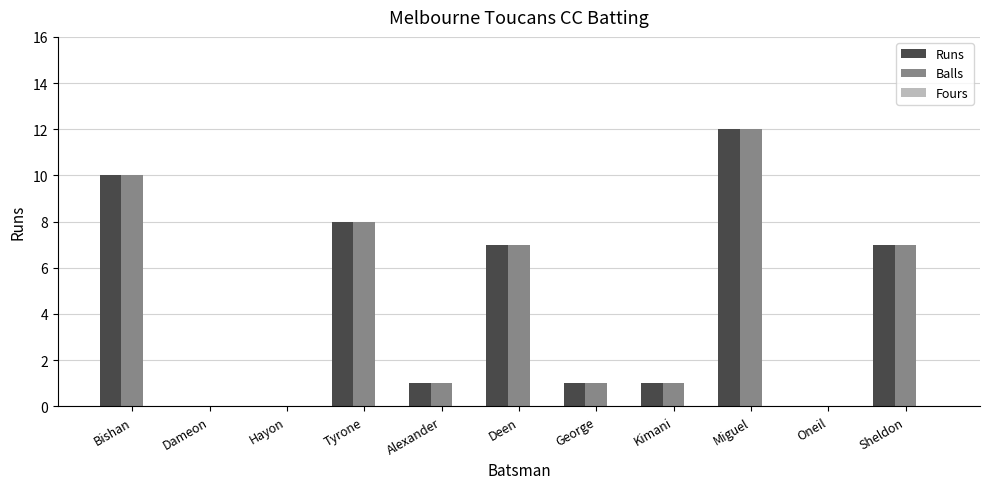

What is the sum of all Balls values?

47